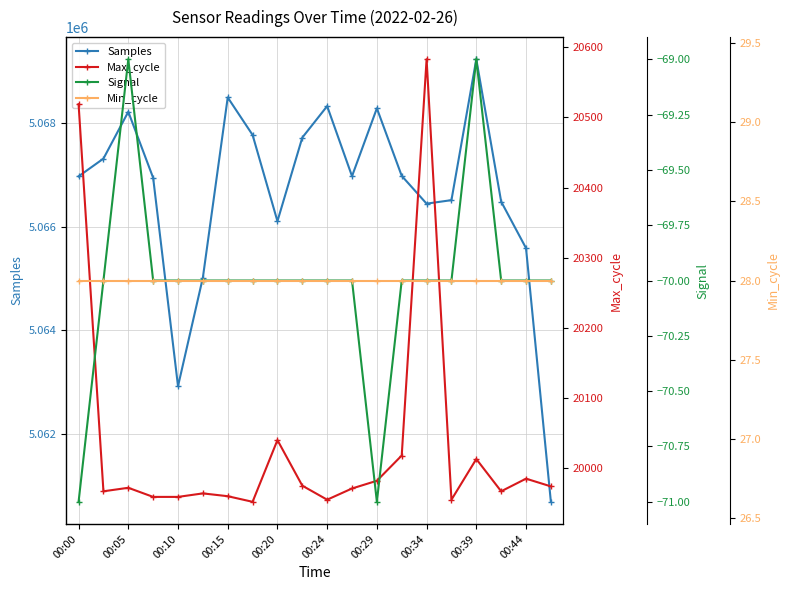

In Samples, how many points are higher than both neighbors (excluding endpoints)?

5